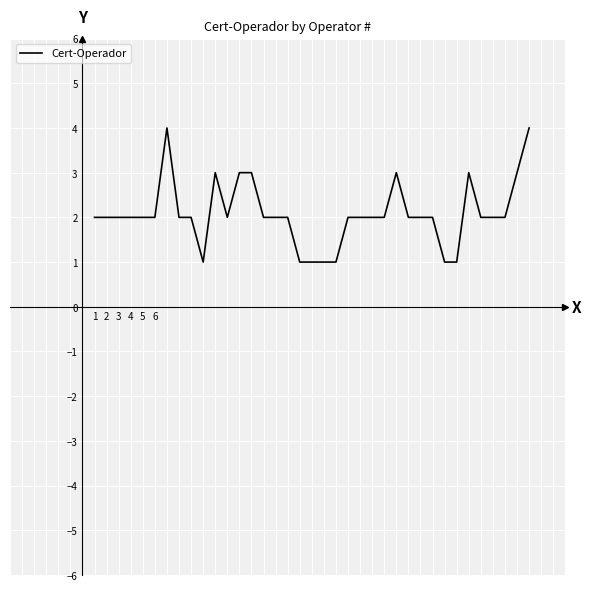

What is the minimum value shown in the chart?

1